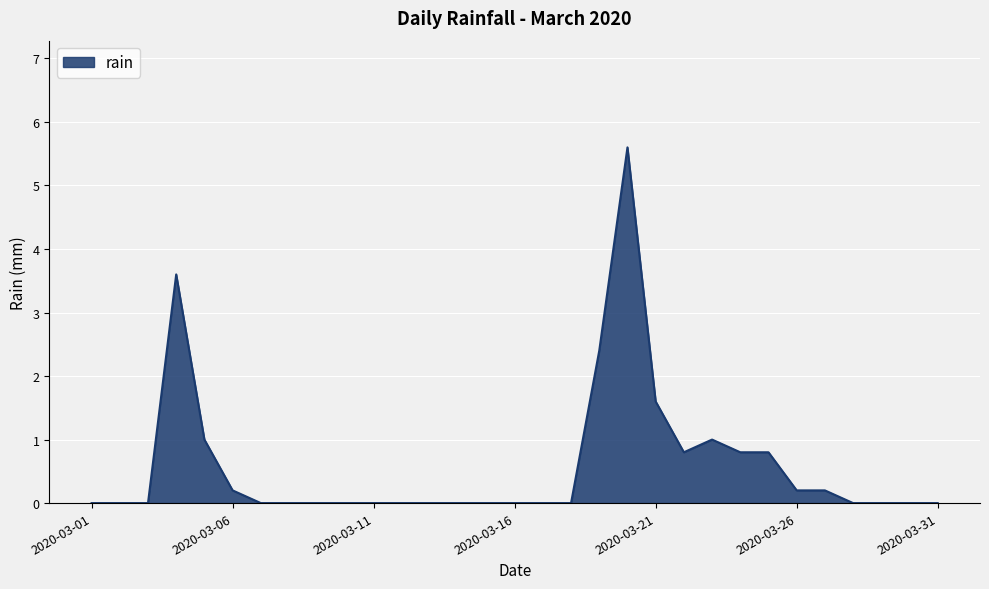

What is the greatest value displayed?

5.6